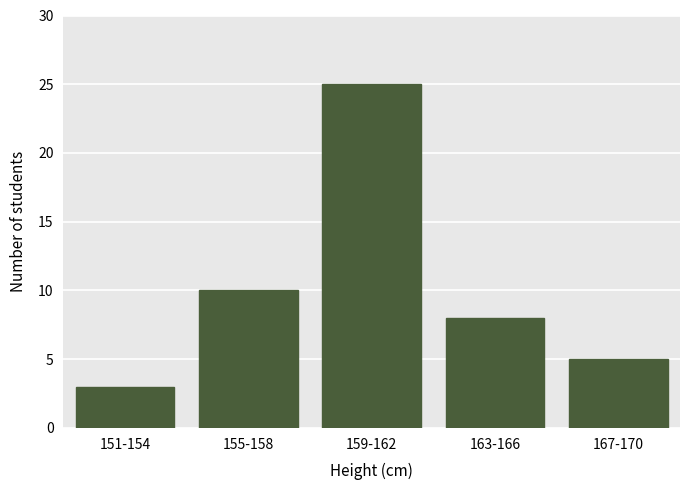

Reading right to left, what are all the values shown in this chart?

5	8	25	10	3